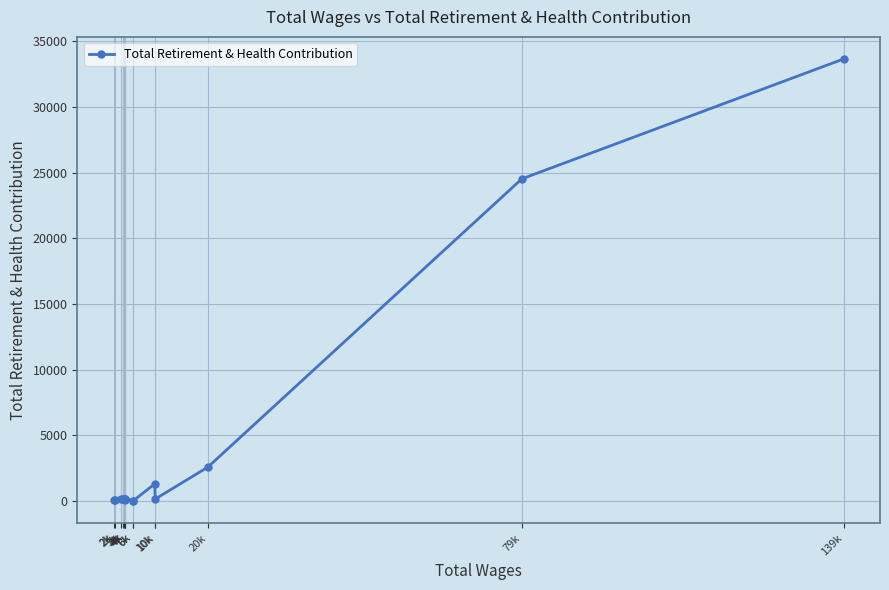

Reading left to right, list all the values displayed in this chart.

98	71	142	142	179	105	183	188	37	0	1314	162	2592	24538	33666